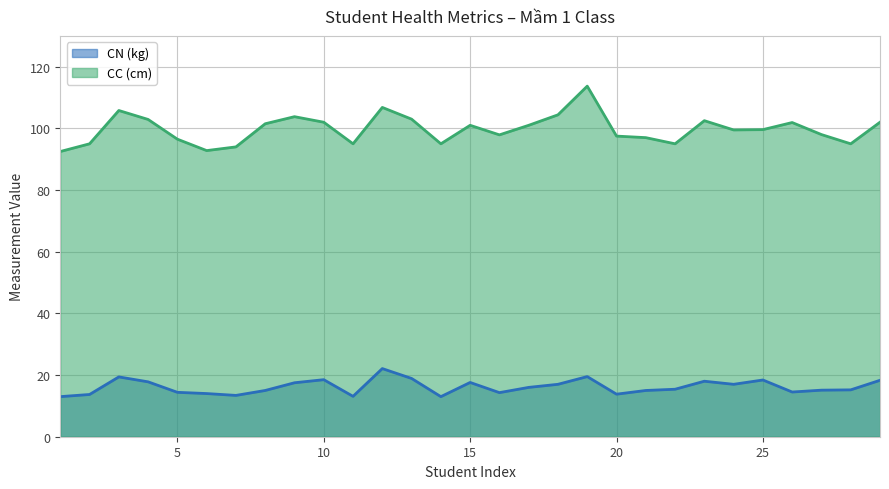

What is the spread (max minus min) of values at 13?

84.1